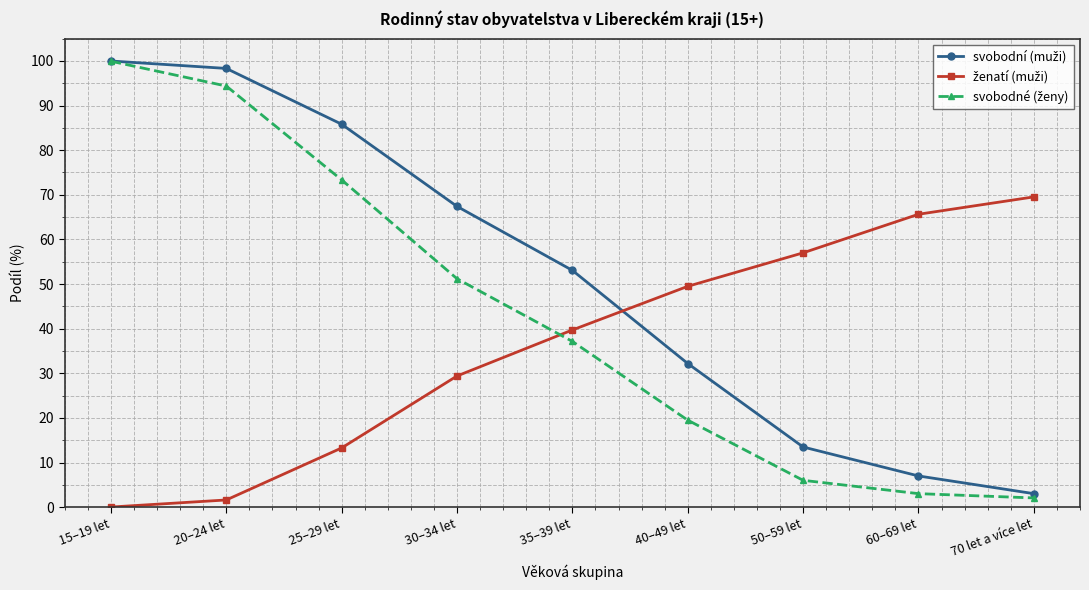

What is the total value across all series at 40–49 let?

101.2